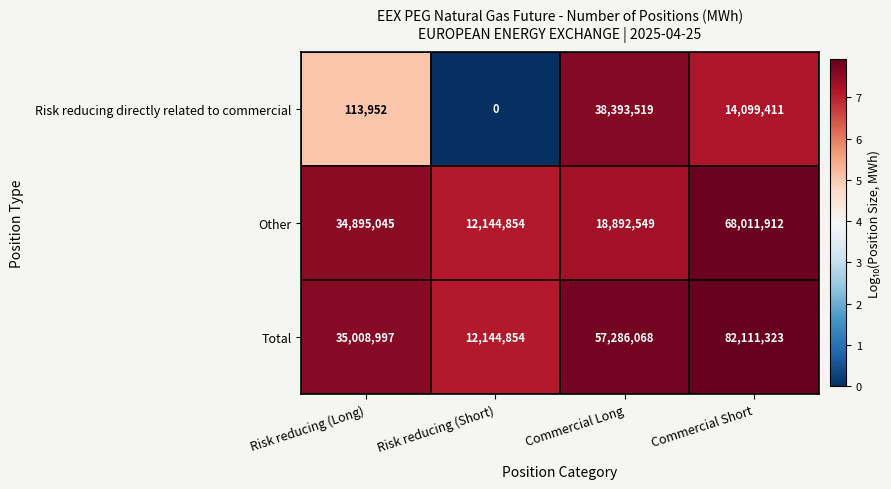

Which series has the largest range (max minus min)?

Total